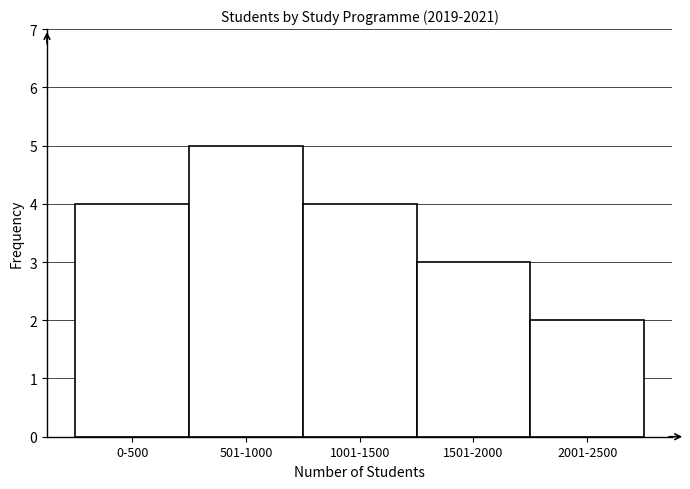

Reading right to left, what are all the values shown in this chart?

2001-2500=2	1501-2000=3	1001-1500=4	501-1000=5	0-500=4